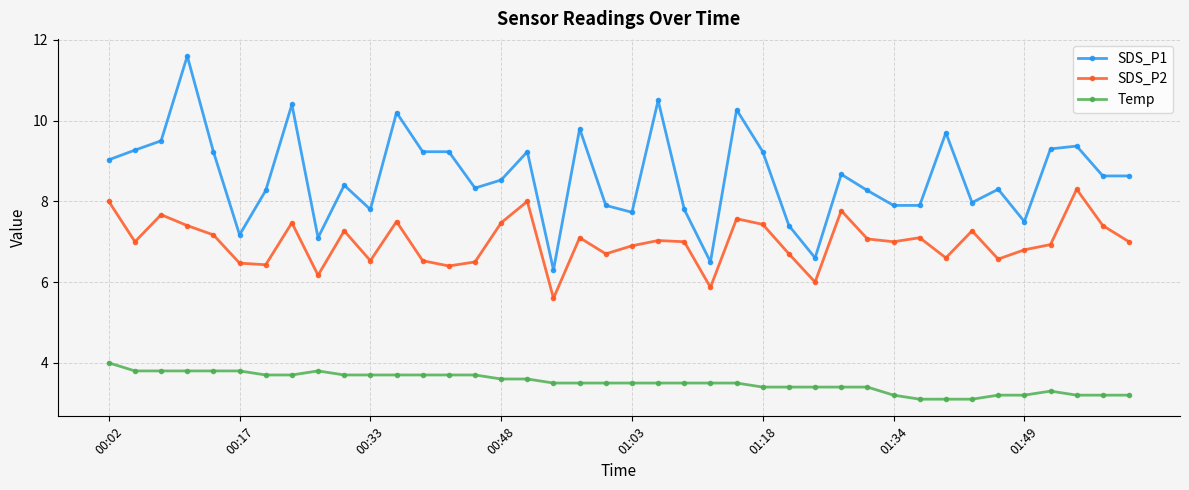

List the series in order of their peak value, lowest first.

Temp, SDS_P2, SDS_P1